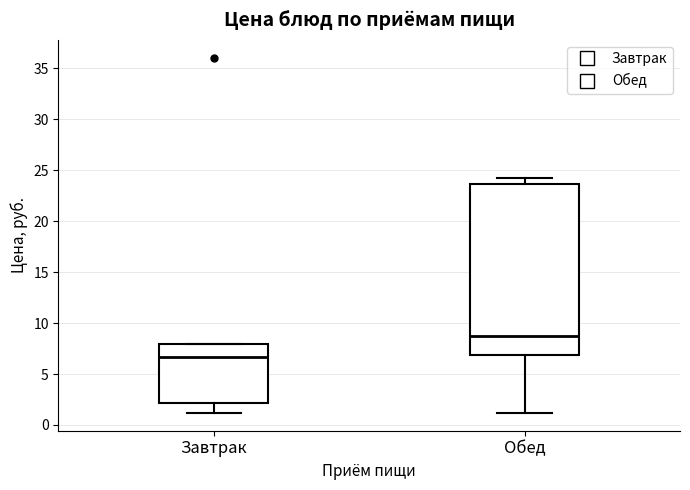

Which box is the tallest, from its lower edge to its upper edge?

Обед